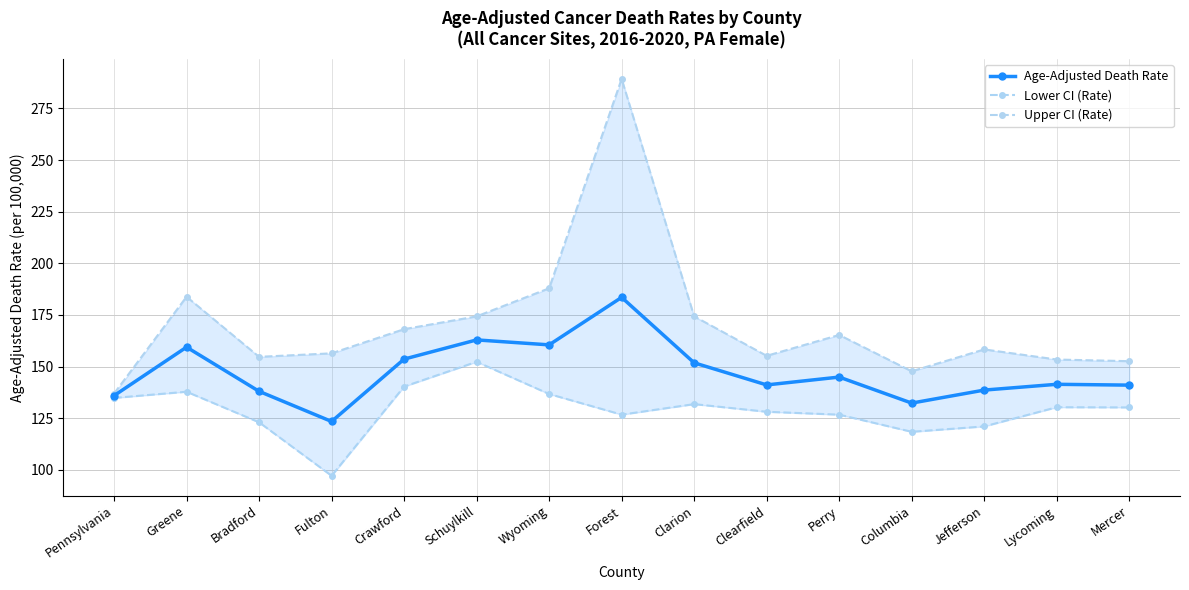

How many values in the Upper CI (Rate) series exceed 158?

8